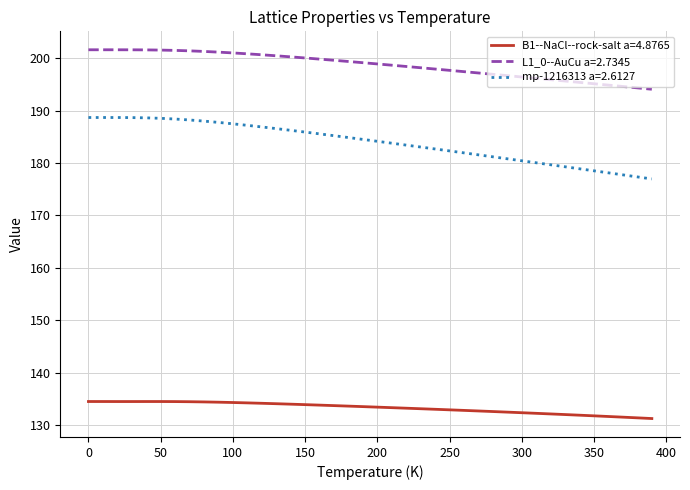

Which series has the largest total across all categories?

L1_0--AuCu a=2.7345